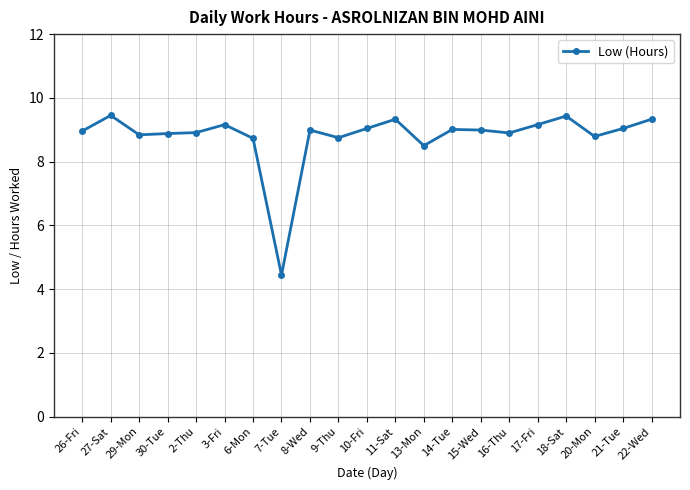

How many values exceed 8?

20